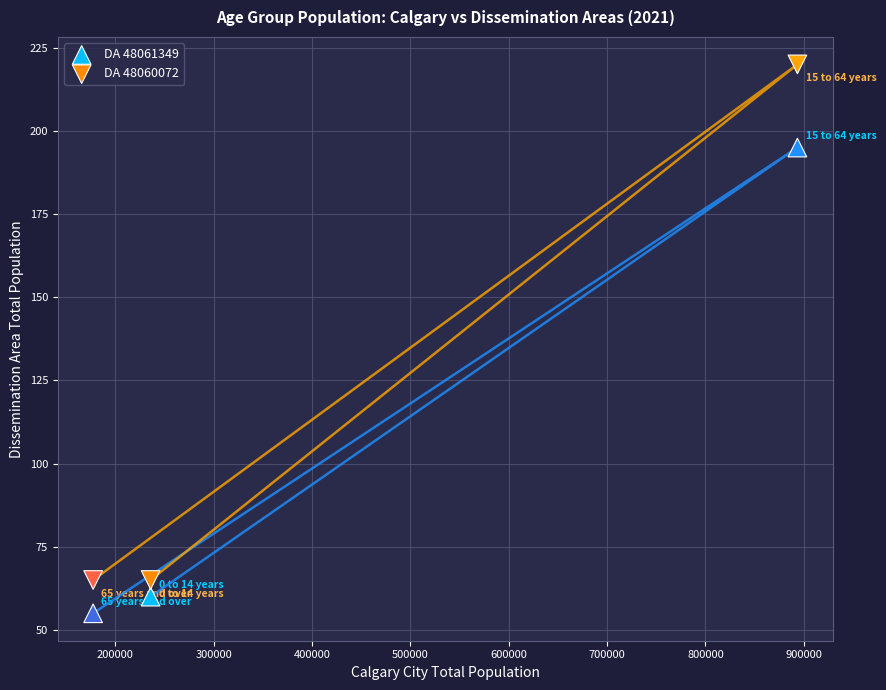

Which series contains the highest Y value?

DA 48060072